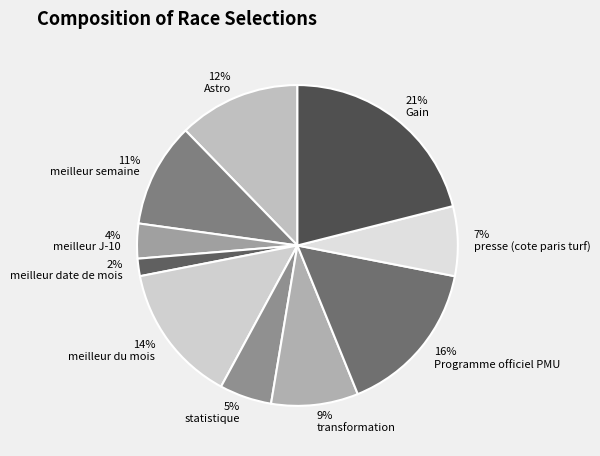

Rank the categories by value from lowest to highest.

meilleur date de mois, meilleur J-10, statistique, presse (cote paris turf), transformation, meilleur semaine, Astro, meilleur du mois, Programme officiel PMU, Gain